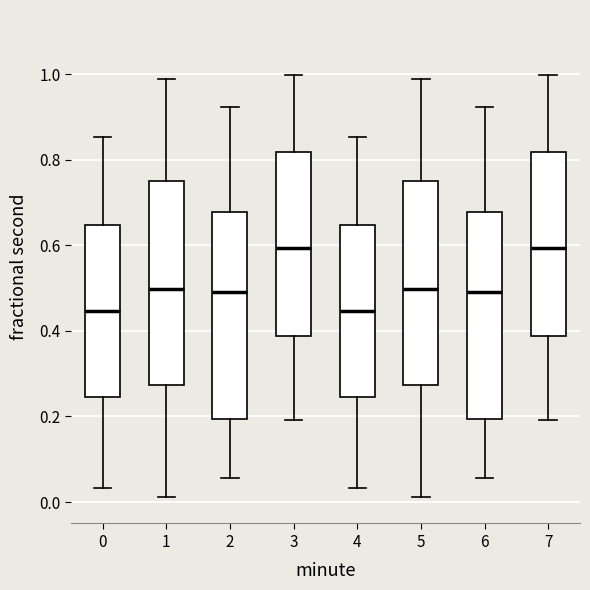

Reading left to right, transcribe this box plot: for each box, give where its median line is, the range the box spans, and where its two whiskers end, as read against the y-axis. The values are not printed on the chart, so give them approximately, as read against the axis.

0: median 0.44, box 0.24 to 0.64, whiskers 0.04 to 0.86
1: median 0.50, box 0.28 to 0.74, whiskers 0.02 to 0.98
2: median 0.50, box 0.20 to 0.68, whiskers 0.06 to 0.92
3: median 0.60, box 0.38 to 0.82, whiskers 0.20 to 1.00
4: median 0.44, box 0.24 to 0.64, whiskers 0.04 to 0.86
5: median 0.50, box 0.28 to 0.74, whiskers 0.02 to 0.98
6: median 0.50, box 0.20 to 0.68, whiskers 0.06 to 0.92
7: median 0.60, box 0.38 to 0.82, whiskers 0.20 to 1.00